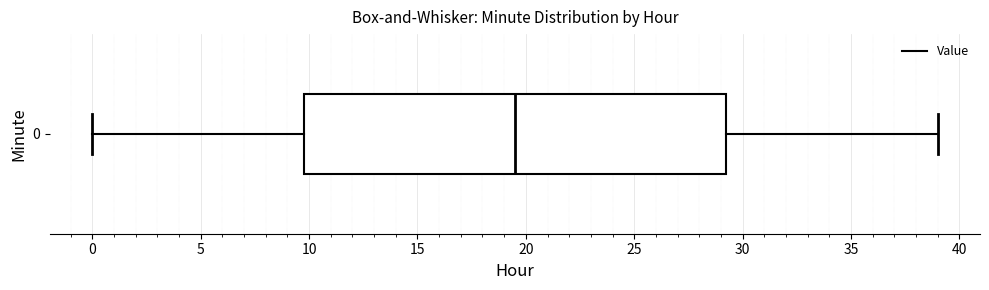

Transcribe this box plot: give where the median line is, the range the box spans, and where the two whiskers end, as read against the x-axis. The values are not printed on the chart, so give them approximately, as read against the axis.

median 19.5, box 10.0 to 29.5, whiskers 0.0 to 39.0